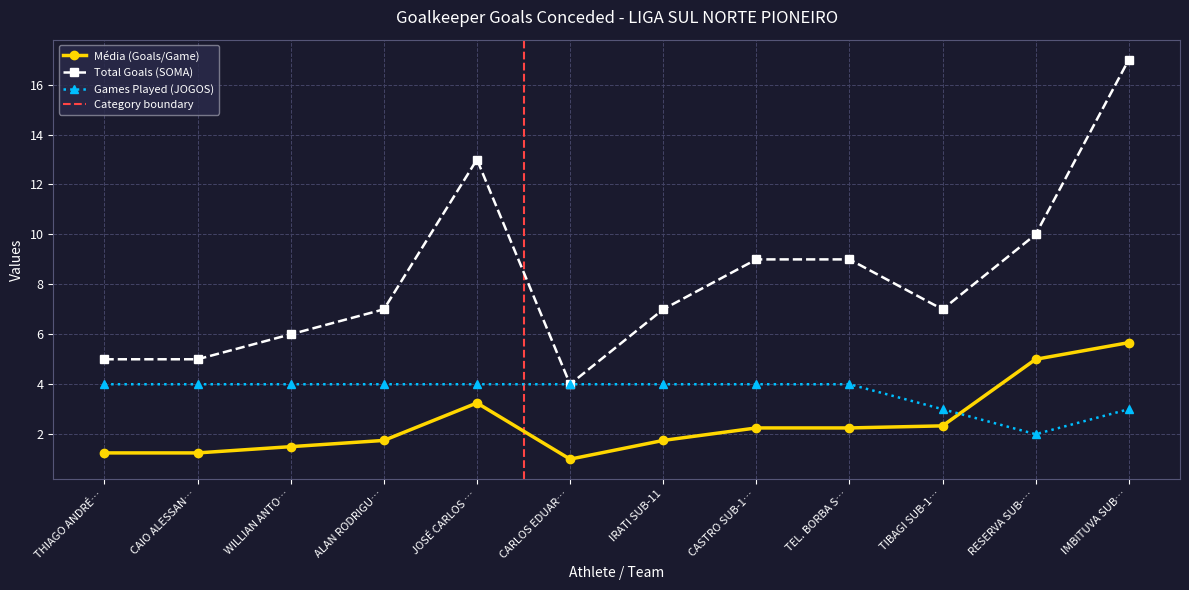

Reading right to left, what are all the values shown in this chart?

Média (Goals/Game): 5.7	5.0	2.3	2.2	2.2	1.8	1.0	3.2	1.8	1.5	1.2	1.2
Total Goals (SOMA): 17.0	10.0	7.0	9.0	9.0	7.0	4.0	13.0	7.0	6.0	5.0	5.0
Games Played (JOGOS): 3.0	2.0	3.0	4.0	4.0	4.0	4.0	4.0	4.0	4.0	4.0	4.0